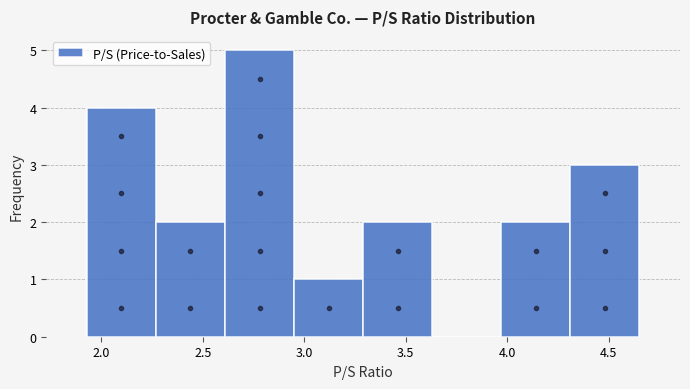

Reading left to right, transcribe this chart: for each bar, give the range it covers on the x-axis and its height. Neither the bar edges nor the heights are printed on the chart, so give them approximately, as read against the axes.

1.93 to 2.27: 4
2.27 to 2.61: 2
2.61 to 2.95: 5
2.95 to 3.29: 1
3.29 to 3.63: 2
3.63 to 3.97: 0
3.97 to 4.31: 2
4.31 to 4.65: 3